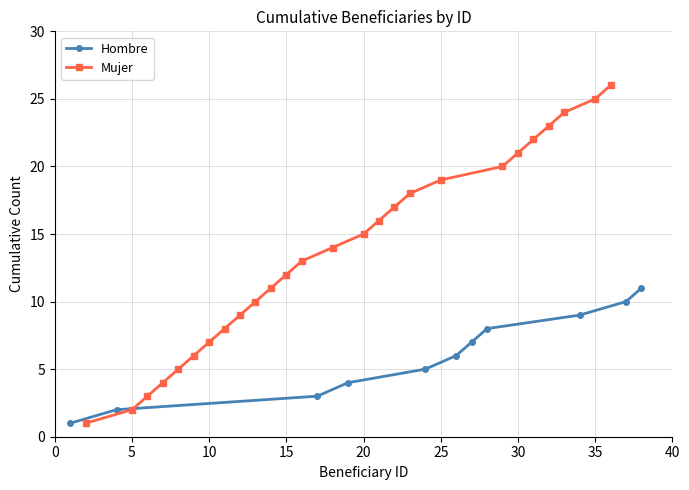

How many data points does each series have?

26